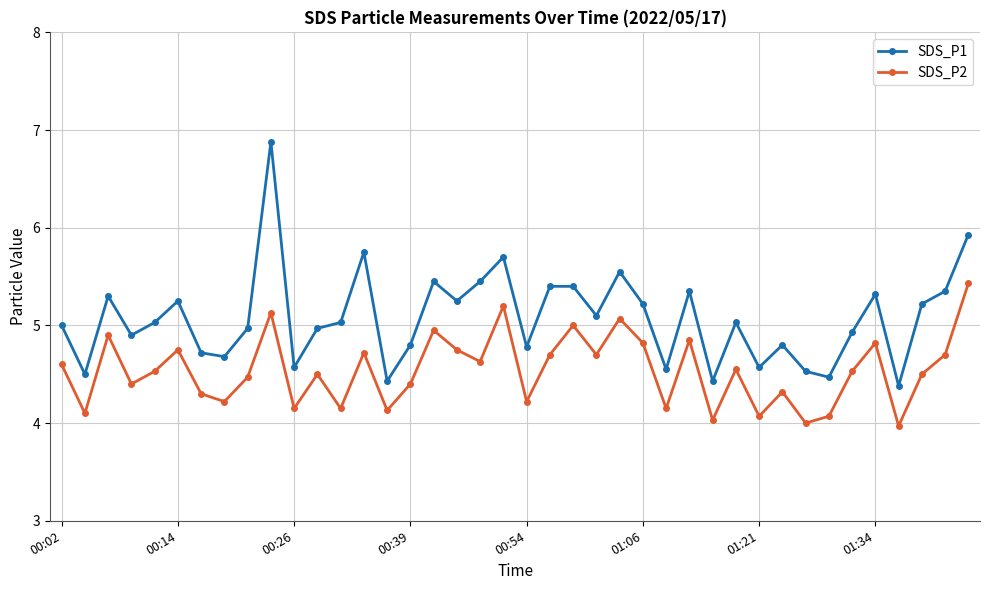

True or false: SDS_P2 and SDS_P1 intersect in this chart.

False